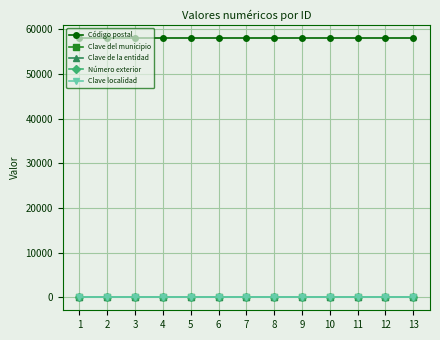

True or false: Número exterior and Código postal cross at least once.

False